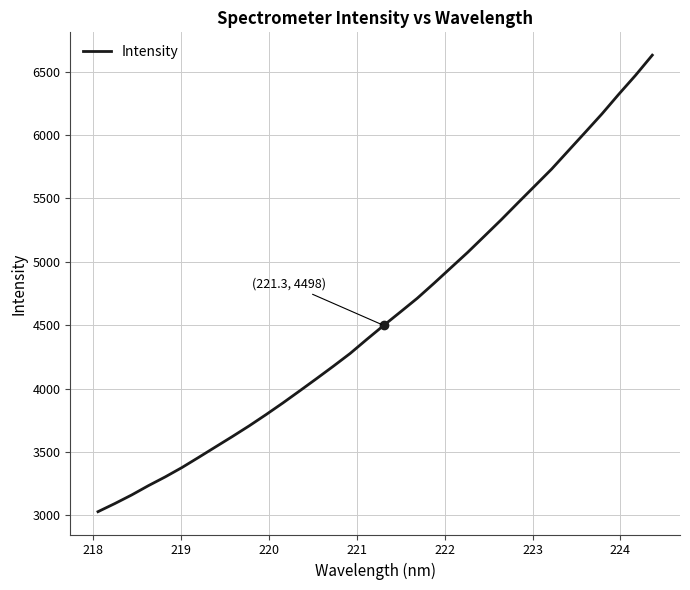

What is the difference between the maximum and minimum values?

3601.6